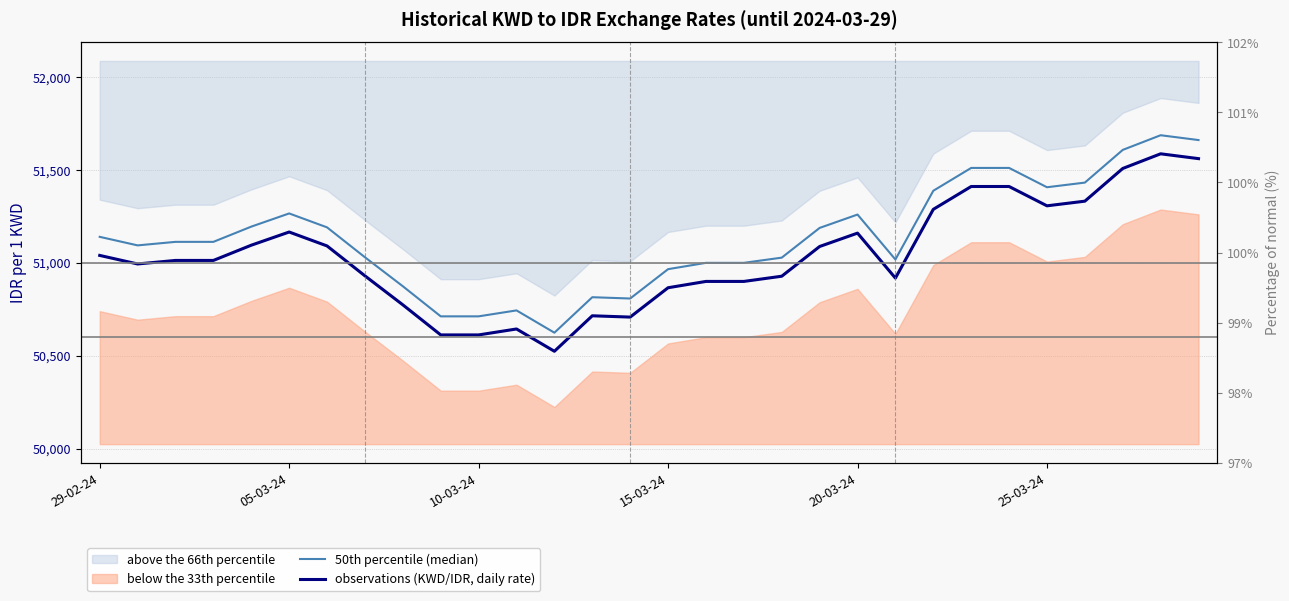

True or false: 50th percentile (median) and observations (KWD/IDR, daily rate) intersect in this chart.

False